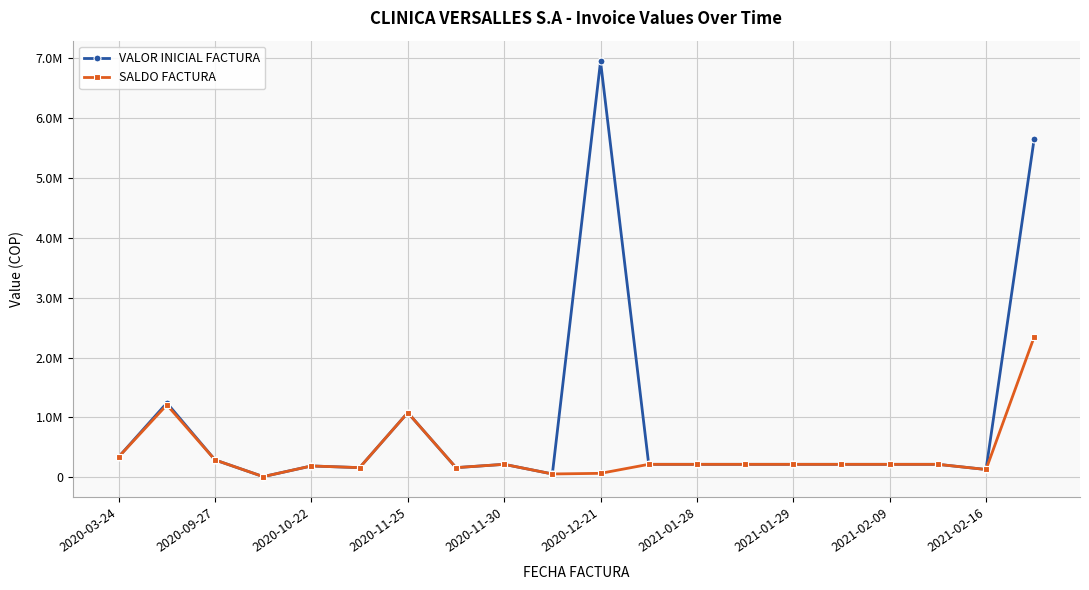

List the series in order of their peak value, highest first.

VALOR INICIAL FACTURA, SALDO FACTURA